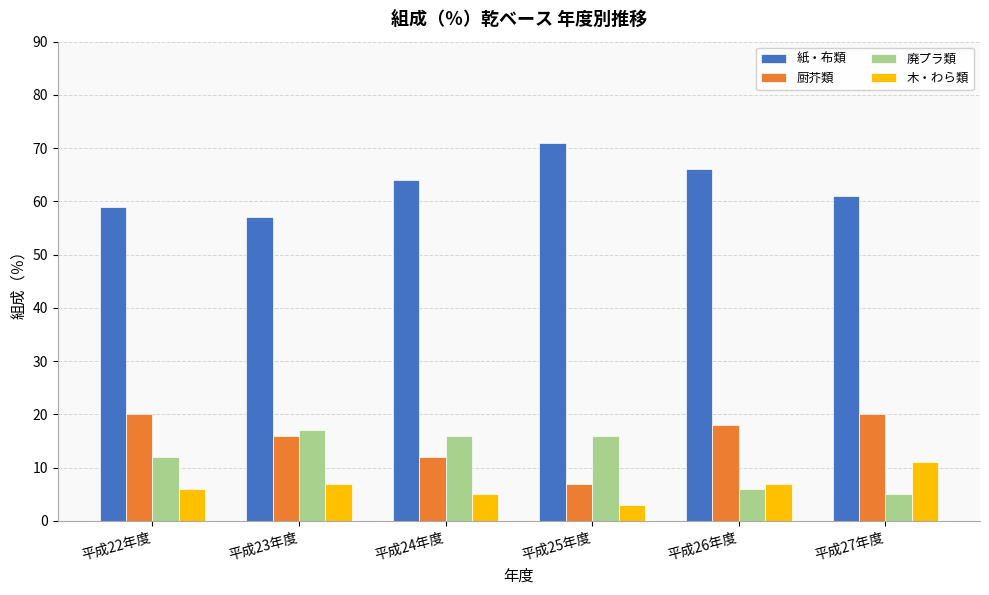

Reading left to right, what are all the values shown in this chart?

紙・布類: 59	57	64	71	66	61
厨芥類: 20	16	12	7	18	20
廃プラ類: 12	17	16	16	6	5
木・わら類: 6	7	5	3	7	11